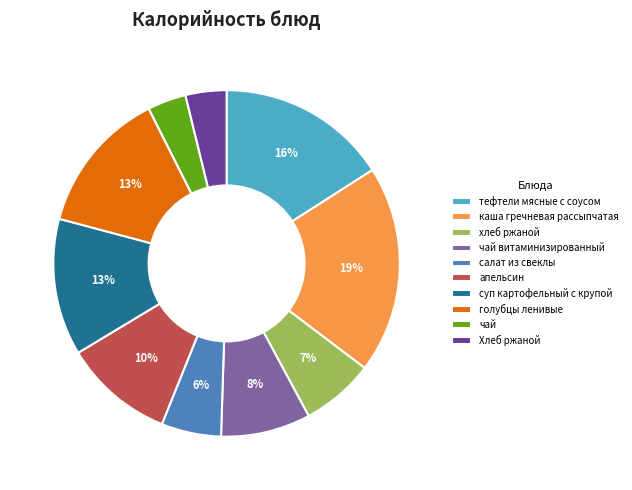

Does чай represent more than half of the total?

No